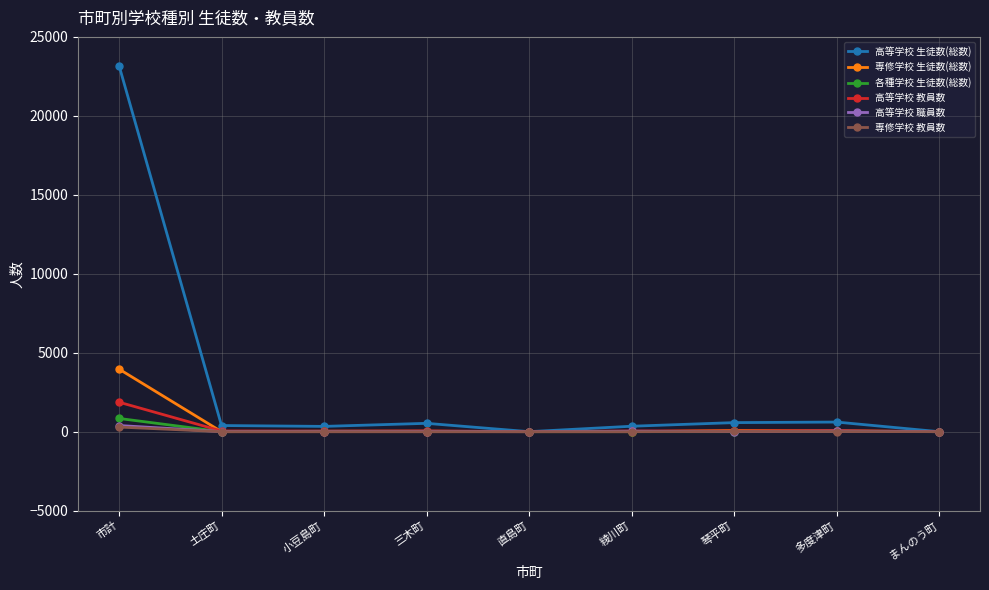

Is it true that 高等学校 生徒数(総数) equals 528 at 三木町?

True